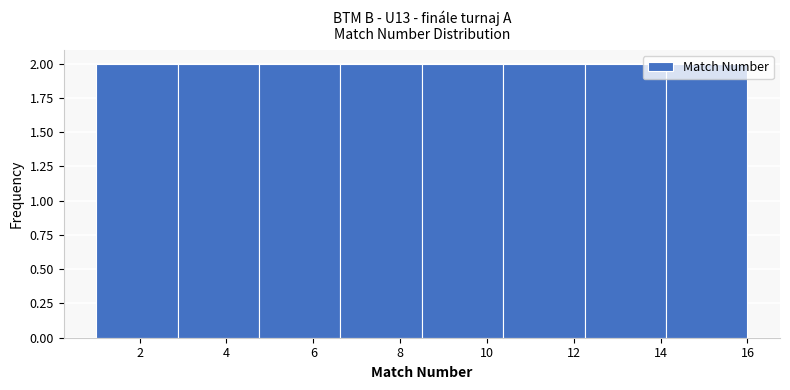

Reading left to right, transcribe this chart: for each bar, give the range it covers on the x-axis and its height. Neither the bar edges nor the heights are printed on the chart, so give them approximately, as read against the axes.

1.0 to 2.8: 2
2.8 to 4.8: 2
4.8 to 6.6: 2
6.6 to 8.6: 2
8.6 to 10.4: 2
10.4 to 12.2: 2
12.2 to 14.2: 2
14.2 to 16.0: 2